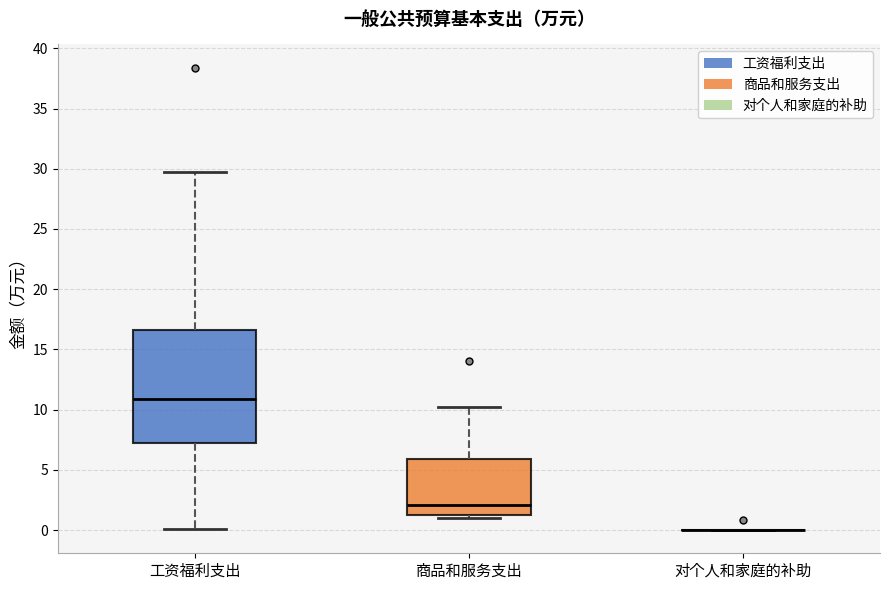

Reading left to right, read every box against the y-axis: the position of its median line, the range the box covers, and the ends of its whiskers. The values are not printed on the chart, so give them approximately, as read against the axis.

工资福利支出: median 11.0, box 7.0 to 16.5, whiskers 0.0 to 29.5
商品和服务支出: median 2.0, box 1.5 to 6.0, whiskers 1.0 to 10.0
对个人和家庭的补助: box collapsed to a line at 0.0, whiskers 0.0 to 0.0